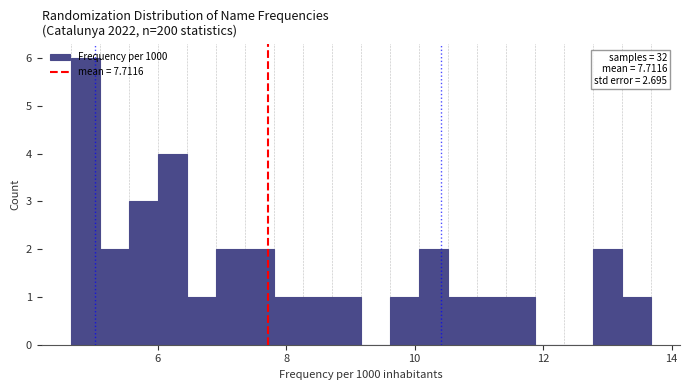

Around what value on the x-axis is the tallest bar? Give the approximate position of its centre, as read against the axis.

4.8